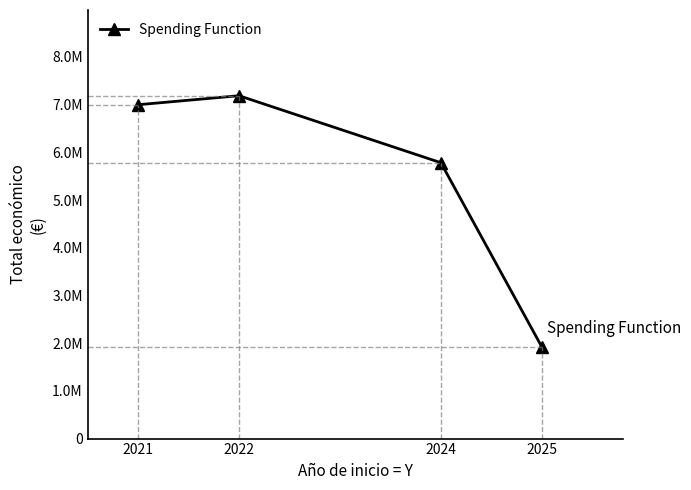

What is the ratio of the value at 2022 to the value at 2021?

1.0